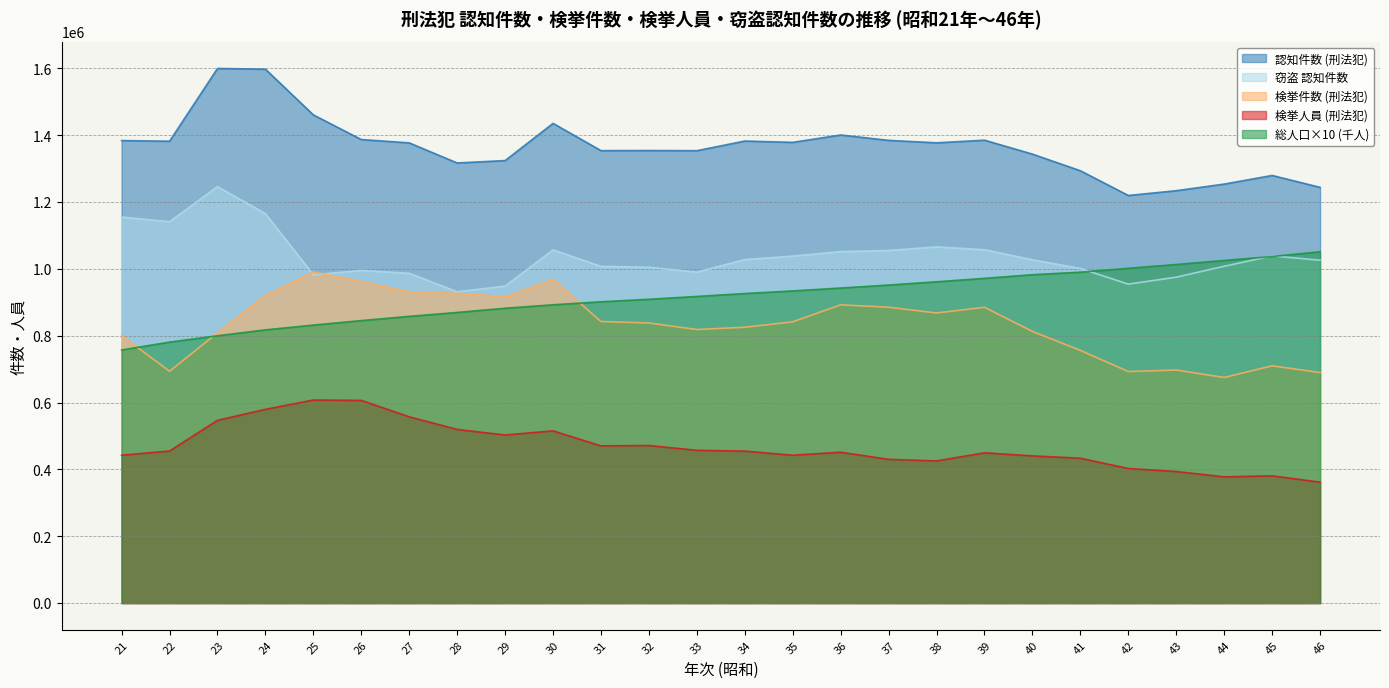

What is the approximate value of 窃盗 認知件数 at 34?

1027992.0